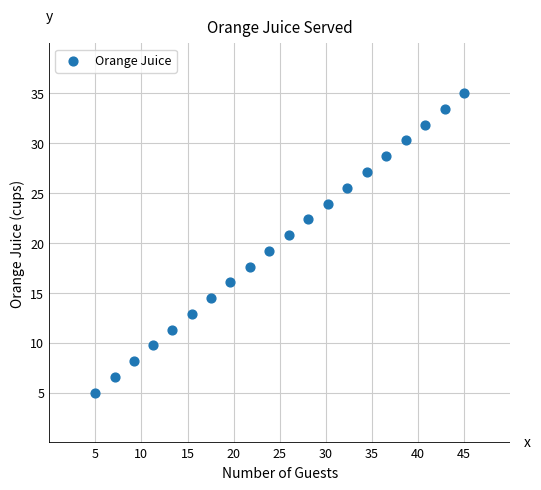

What is the range of Y values (max minus min)?

30.0